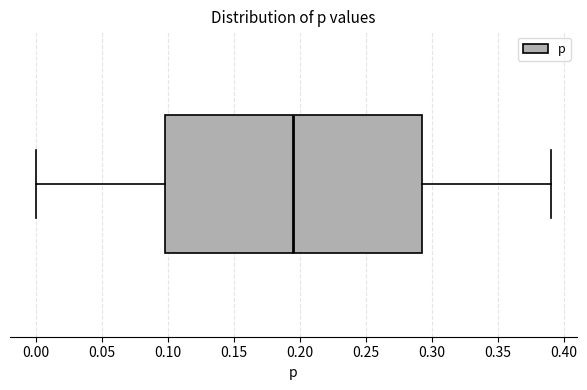

Transcribe this box plot: give where the median line is, the range the box spans, and where the two whiskers end, as read against the x-axis. The values are not printed on the chart, so give them approximately, as read against the axis.

median 0.195, box 0.100 to 0.295, whiskers 0.000 to 0.390